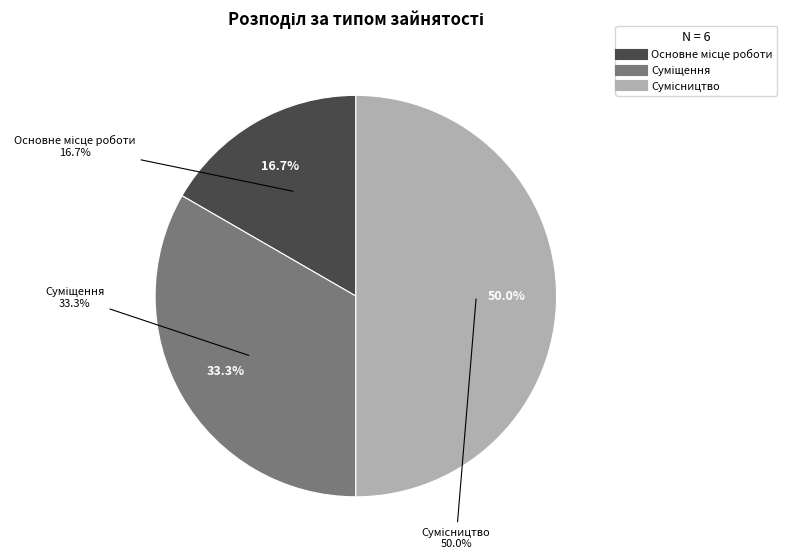

To the nearest percent, what is the difference between the largest and smallest slice percentages?

33%